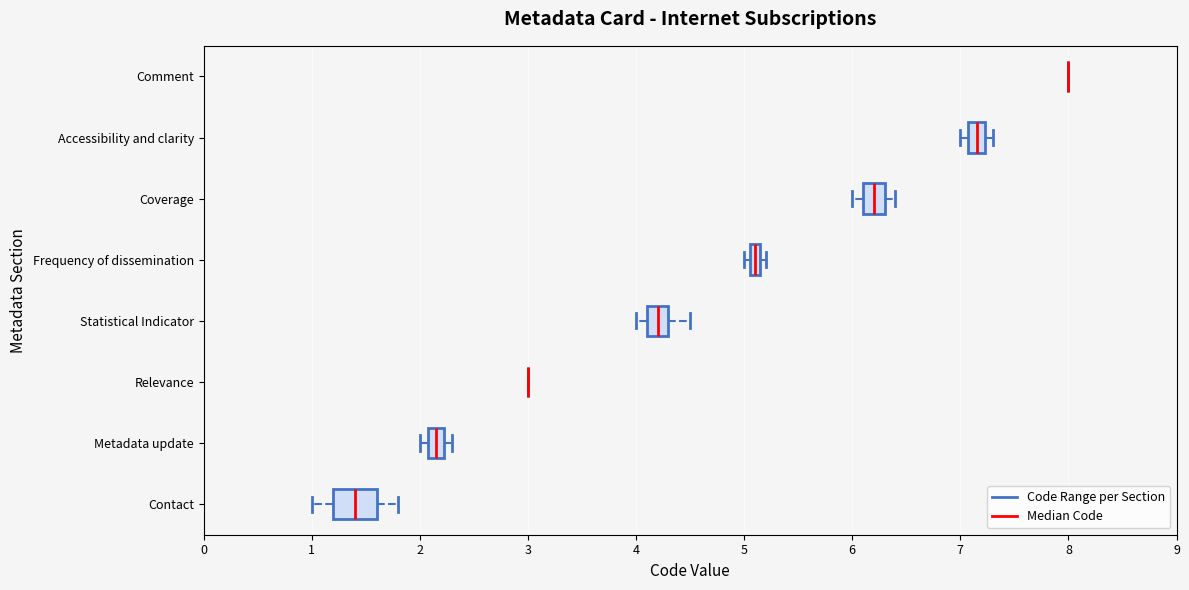

Comparing the boxes themselves (not the whiskers), which one is the widest?

Contact